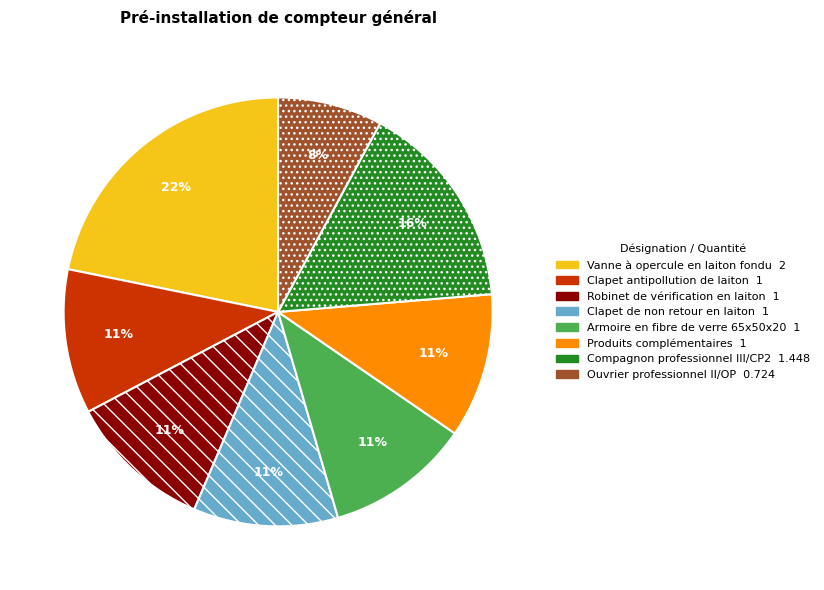

What percentage is the Produits complémentaires slice, to the nearest percent?

11%